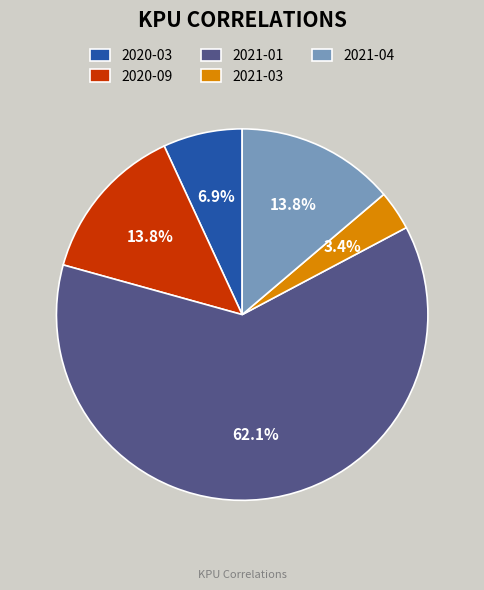

Is 2021-01 the majority of the pie?

Yes